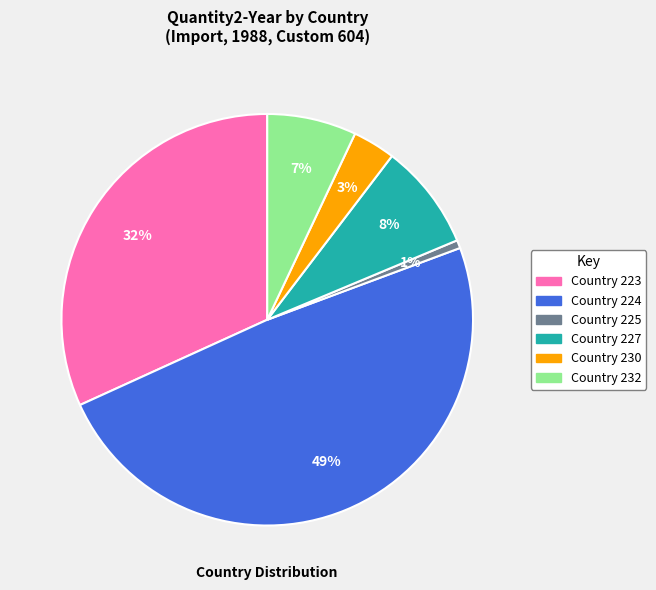

Count the number of slices in the pie.

6